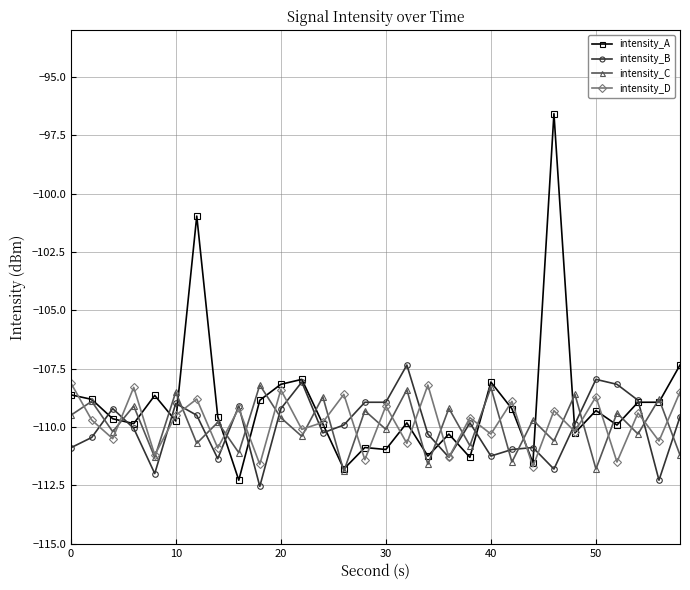

Which series has the largest range (max minus min)?

intensity_A